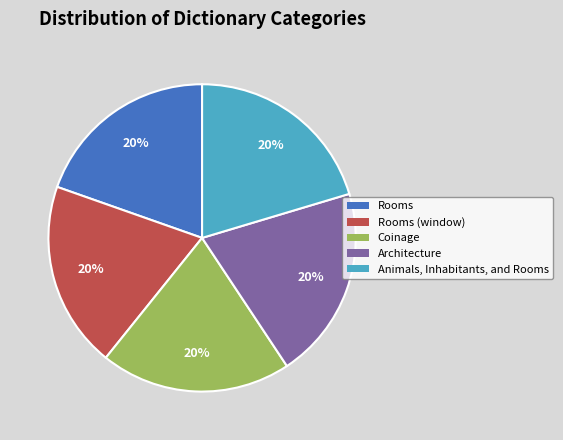

Is there any slice that represents more than half of the pie?

No